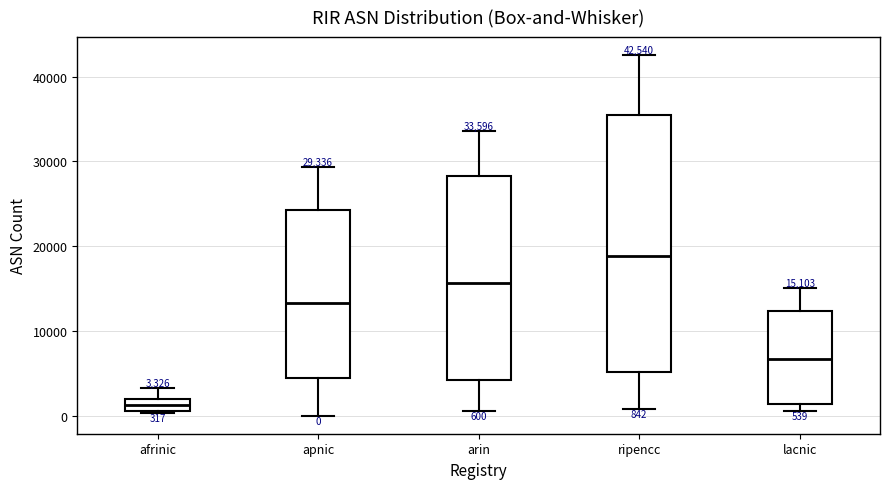

Comparing the boxes themselves (not the whiskers), which one is the tallest?

ripencc